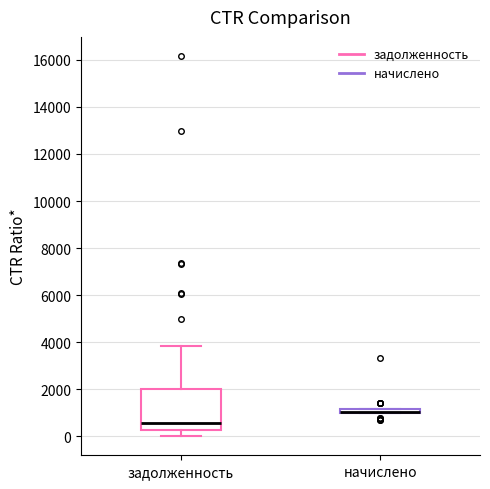

Comparing the boxes themselves (not the whiskers), which one is the tallest?

задолженность